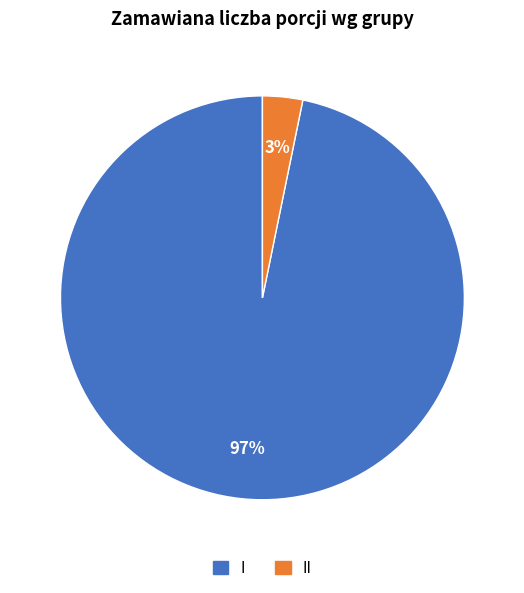

Does any single category account for the majority?

Yes